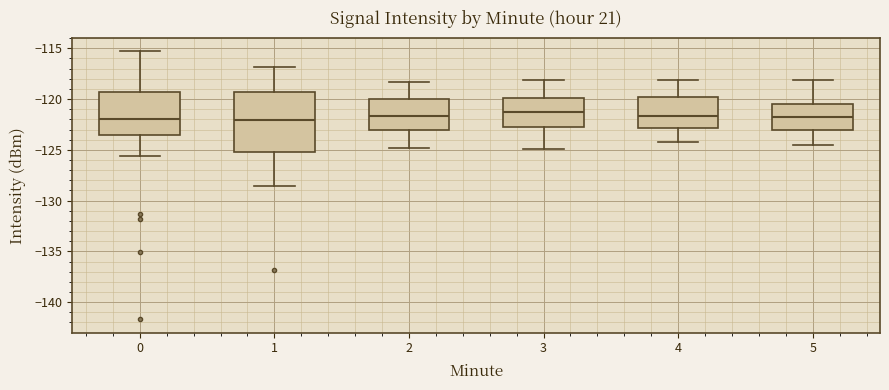

Reading left to right, read every box against the y-axis: the position of its median line, the range the box covers, and the ends of its whiskers. The values are not printed on the chart, so give them approximately, as read against the axis.

0: median -122.0, box -123.5 to -119.5, whiskers -125.5 to -115.5
1: median -122.0, box -125.0 to -119.5, whiskers -128.5 to -117.0
2: median -121.5, box -123.0 to -120.0, whiskers -125.0 to -118.5
3: median -121.5, box -123.0 to -120.0, whiskers -125.0 to -118.0
4: median -121.5, box -123.0 to -120.0, whiskers -124.0 to -118.0
5: median -122.0, box -123.0 to -120.5, whiskers -124.5 to -118.0